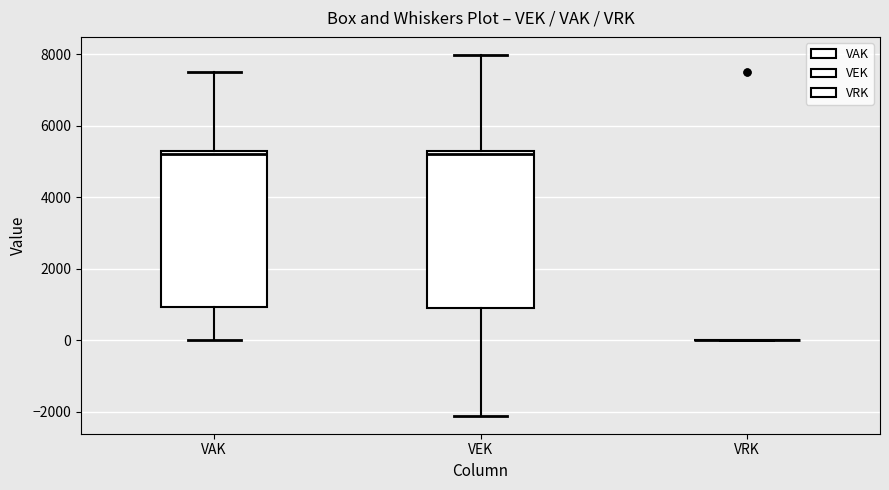

Reading left to right, read every box against the y-axis: the position of its median line, the range the box covers, and the ends of its whiskers. The values are not printed on the chart, so give them approximately, as read against the axis.

VAK: median 5200, box 1000 to 5400, whiskers 0 to 7600
VEK: median 5200, box 800 to 5400, whiskers -2200 to 8000
VRK: box collapsed to a line at 0, whiskers 0 to 0